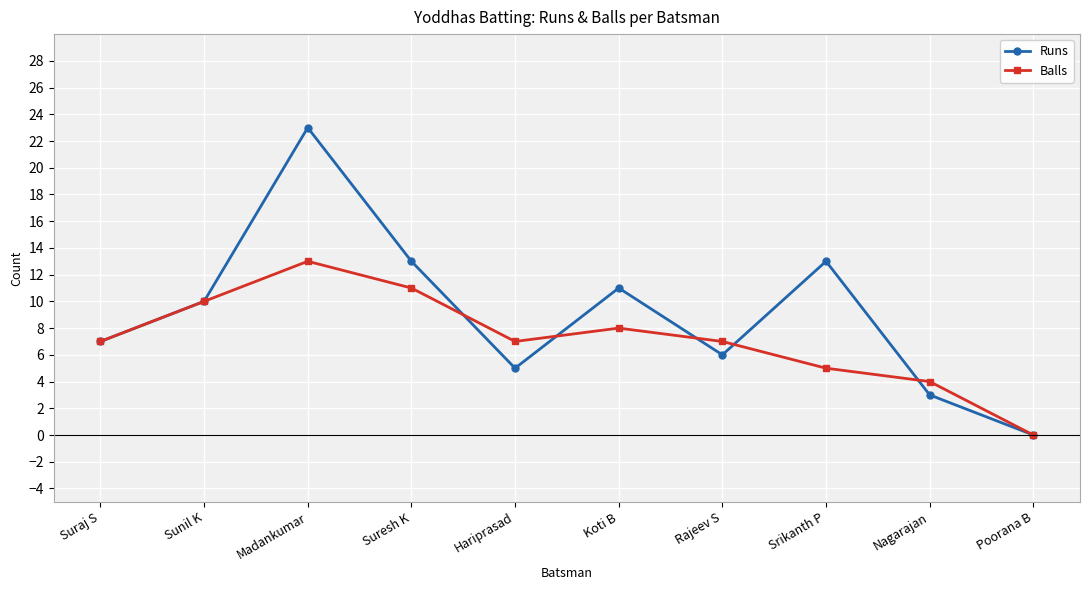

Reading left to right, transcribe all the data shown in this chart.

Runs: 7	10	23	13	5	11	6	13	3	0
Balls: 7	10	13	11	7	8	7	5	4	0